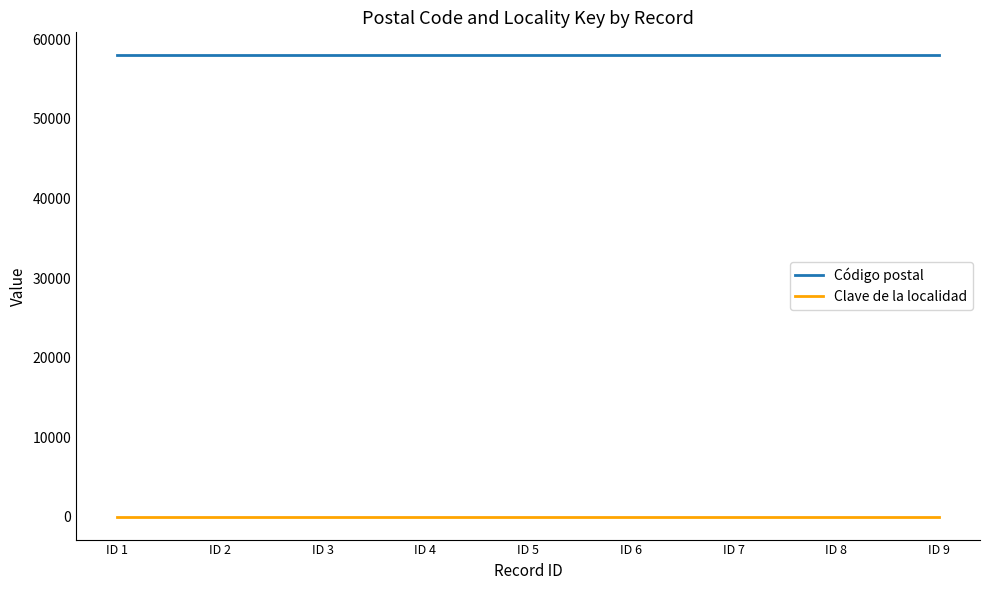

Reading left to right, extract all data points from this chart.

Código postal: ID 1=58000	ID 2=58000	ID 3=58000	ID 4=58000	ID 5=58000	ID 6=58000	ID 7=58000	ID 8=58000	ID 9=58000
Clave de la localidad: ID 1=1	ID 2=1	ID 3=1	ID 4=1	ID 5=1	ID 6=1	ID 7=1	ID 8=1	ID 9=1